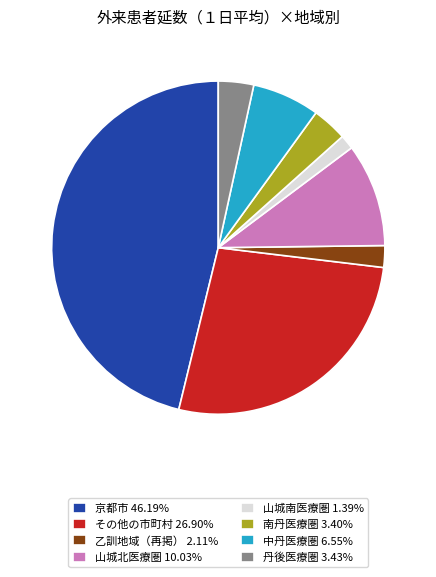

The 乙訓地域（再掲） slice represents 11% of the pie. True or false?

False